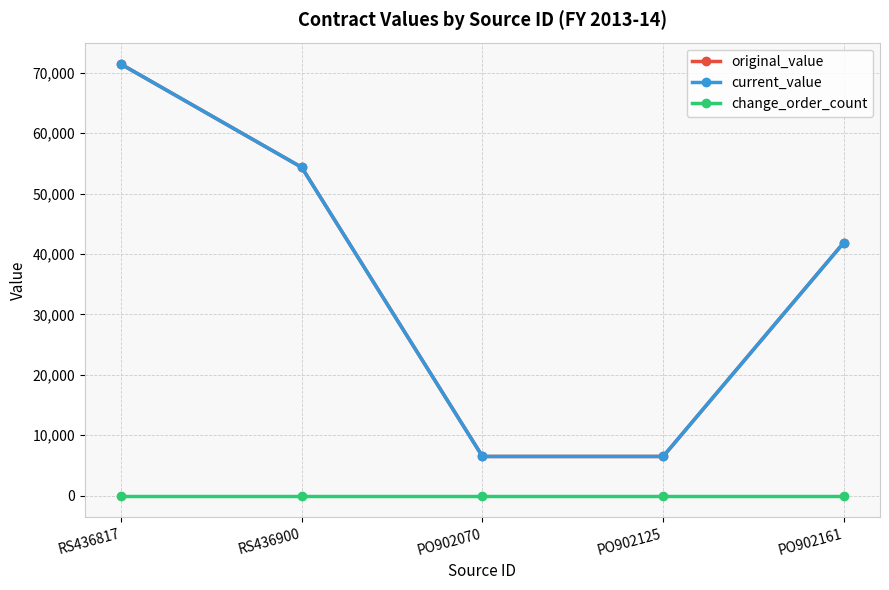

Does the chart have visible grid lines?

Yes